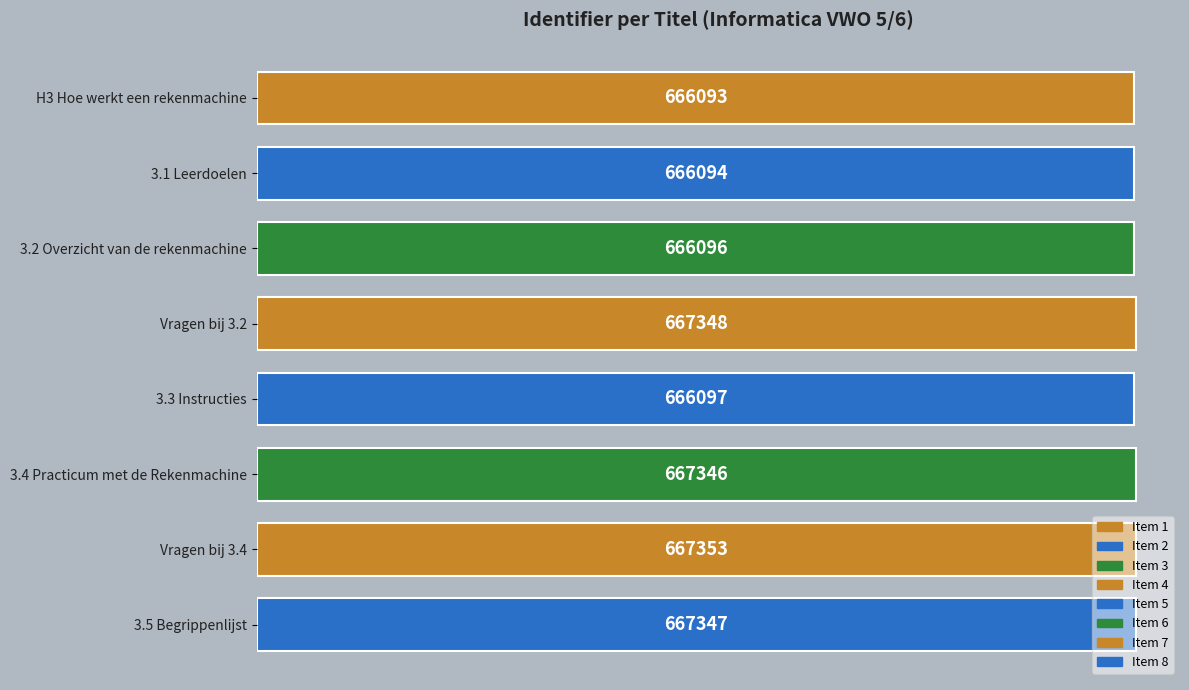

What is the average value?

666722